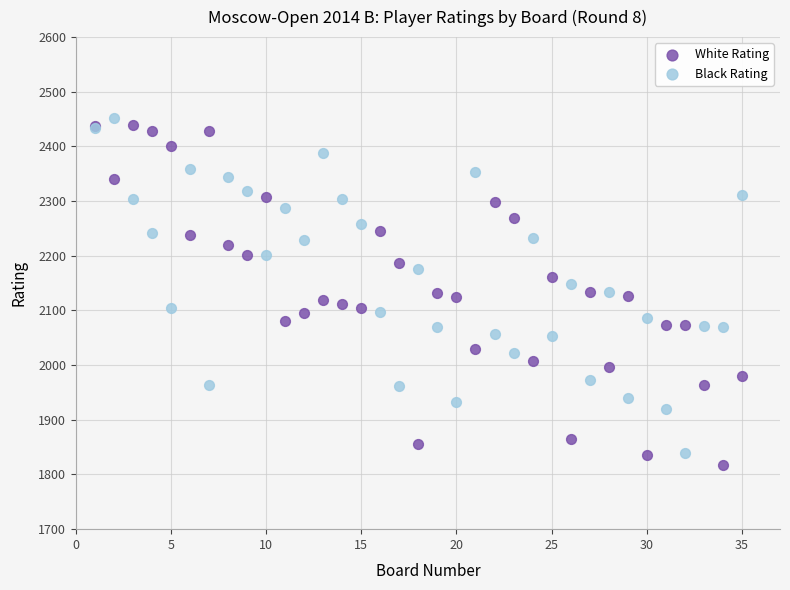

What is the X range (max minus min) for the scatter plot?

34